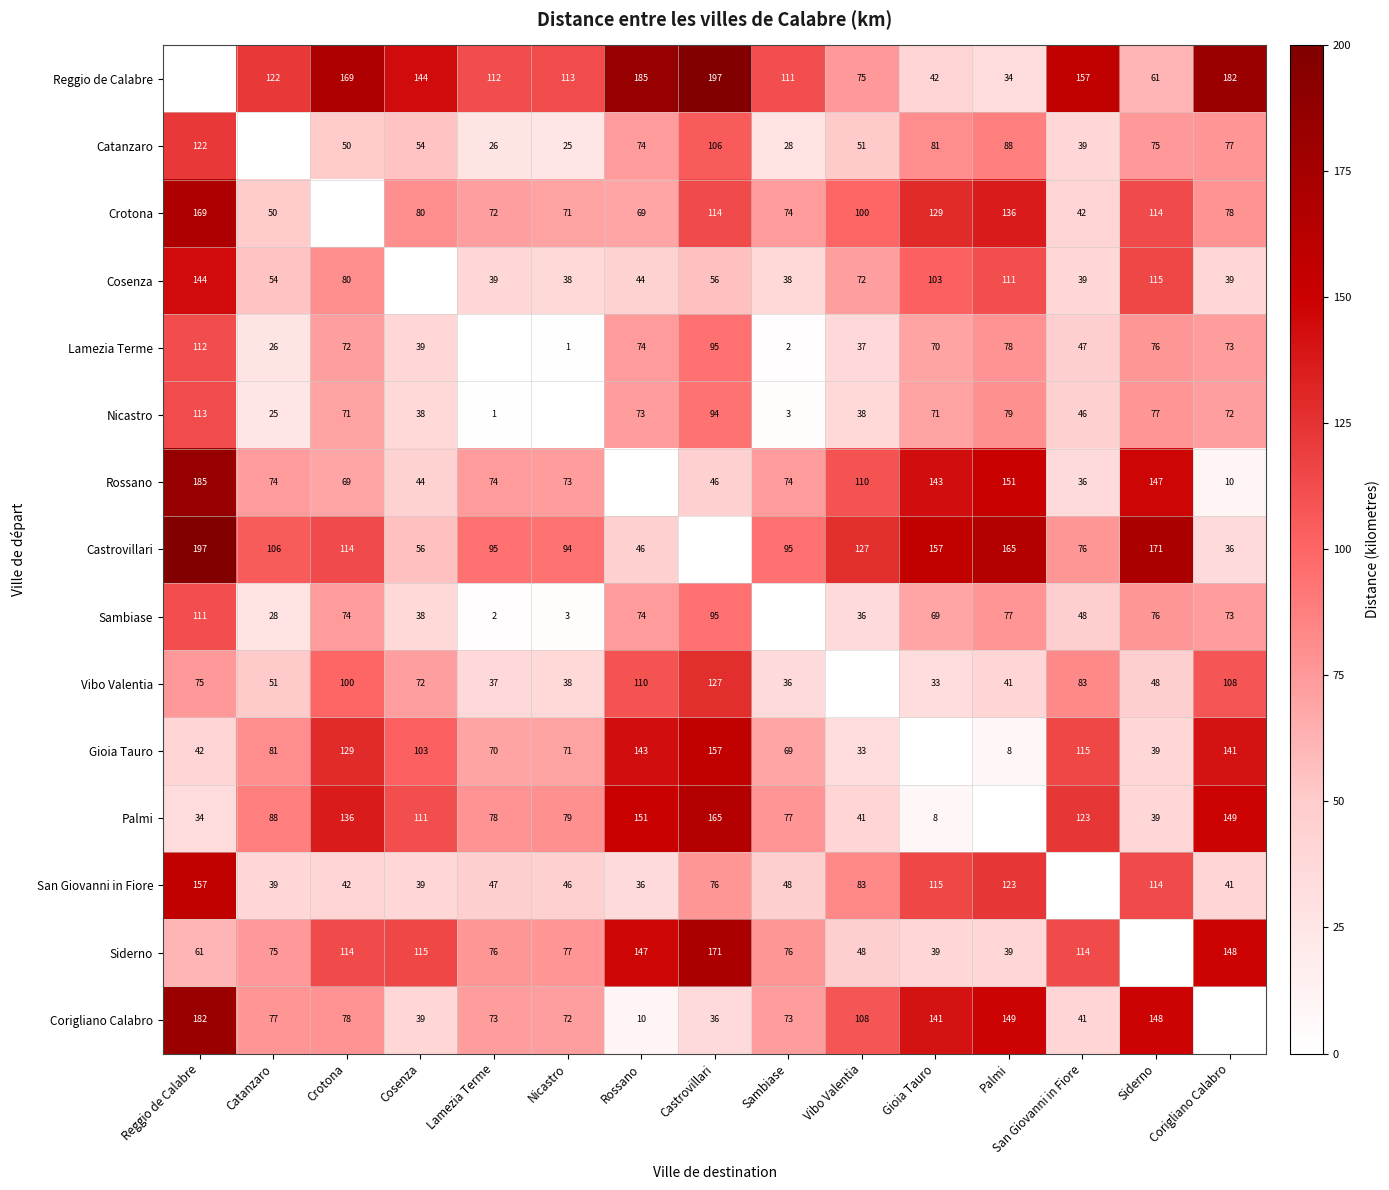

The value of Nicastro at Castrovillari is 168. True or false?

False